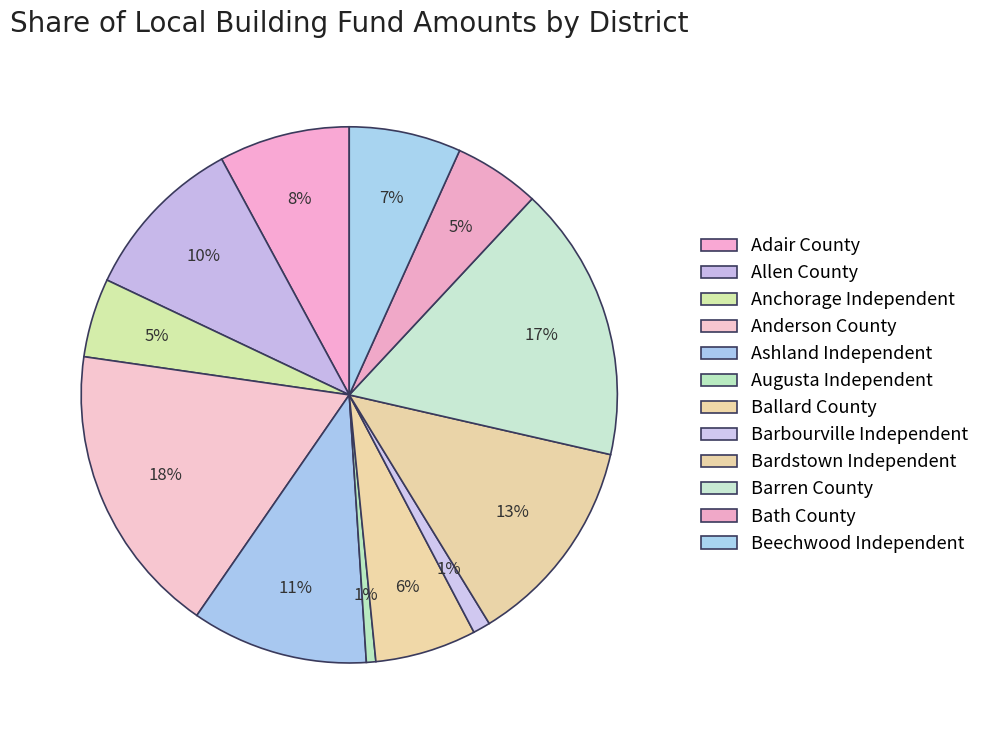

Count the number of slices in the pie.

12